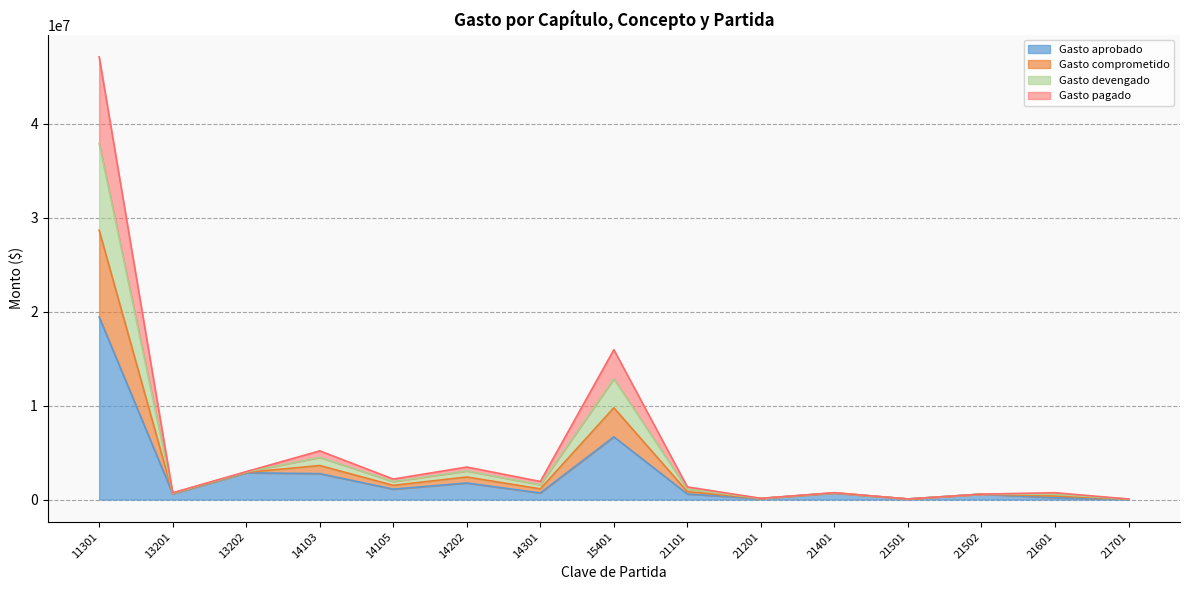

What is the maximum value shown in the chart?

47142927.8